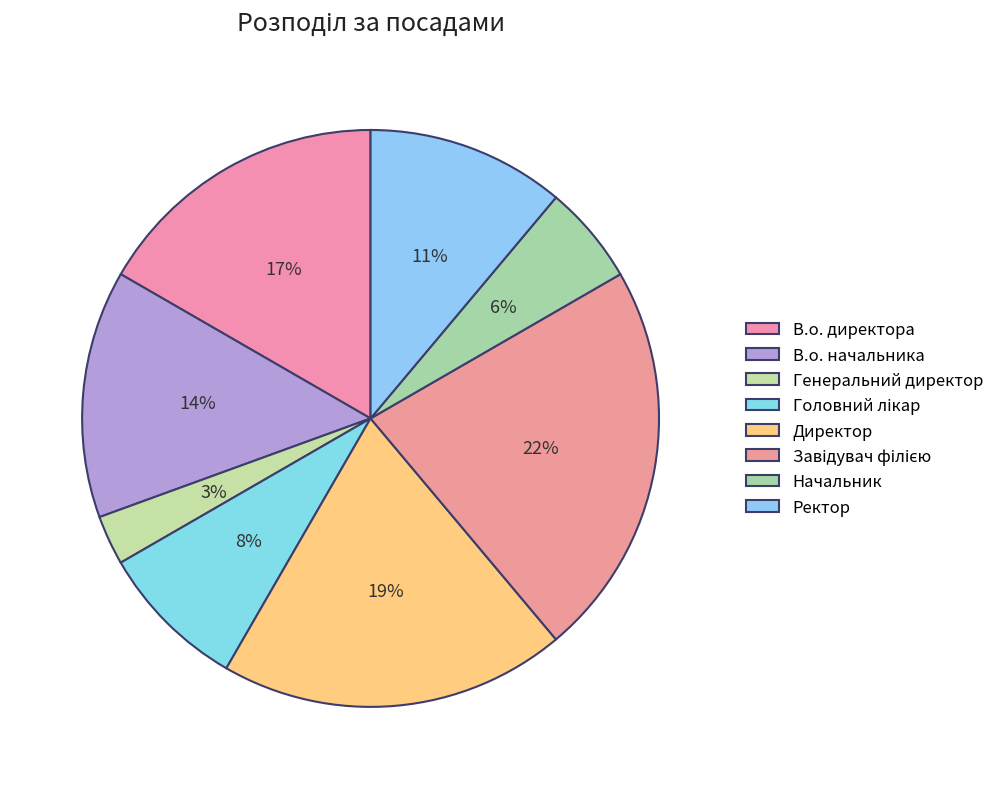

Rank the categories by value from lowest to highest.

Генеральний директор, Начальник, Головний лікар, Ректор, В.о. начальника, В.о. директора, Директор, Завідувач філією